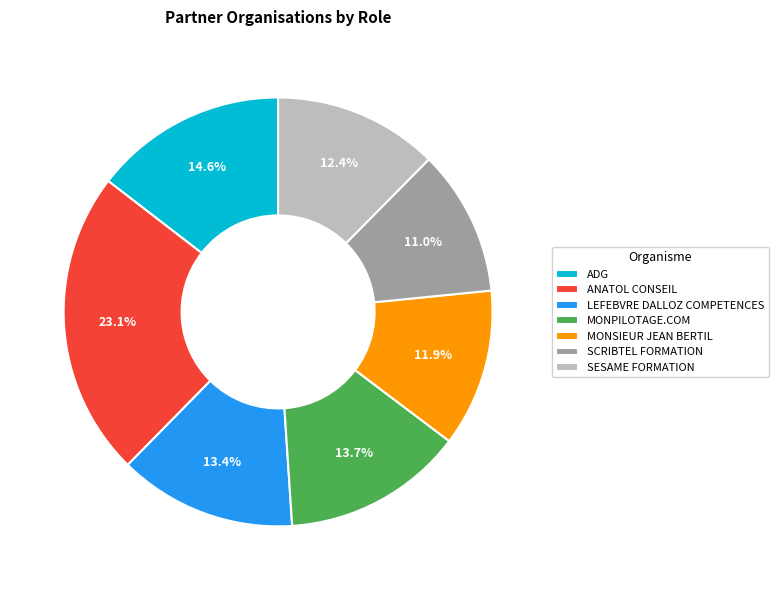

To the nearest percent, what portion does MONPILOTAGE.COM represent?

14%